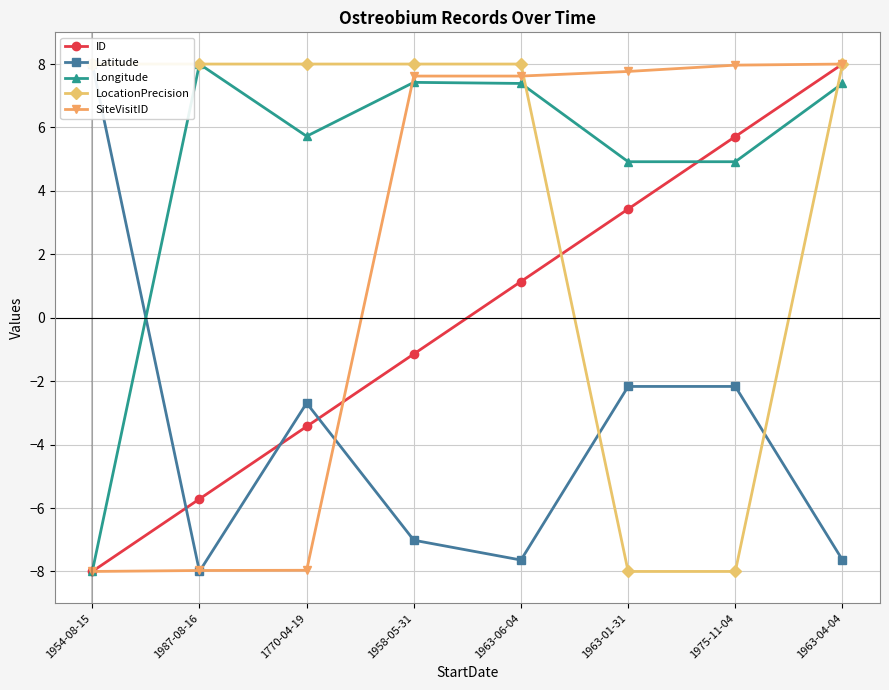

Which has a higher value, 1963-04-04 or 1958-05-31?

1963-04-04